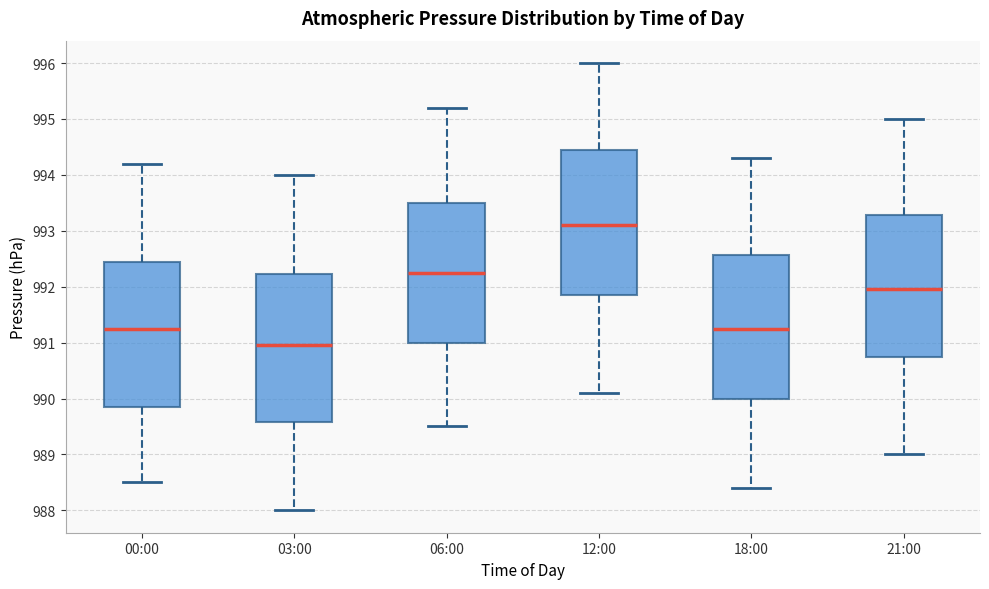

Reading left to right, read every box against the y-axis: the position of its median line, the range the box covers, and the ends of its whiskers. The values are not printed on the chart, so give them approximately, as read against the axis.

00:00: median 991.3, box 989.9 to 992.5, whiskers 988.5 to 994.2
03:00: median 991.0, box 989.6 to 992.2, whiskers 988.0 to 994.0
06:00: median 992.3, box 991.0 to 993.5, whiskers 989.5 to 995.2
12:00: median 993.1, box 991.9 to 994.5, whiskers 990.1 to 996.0
18:00: median 991.3, box 990.0 to 992.6, whiskers 988.4 to 994.3
21:00: median 992.0, box 990.8 to 993.3, whiskers 989.0 to 995.0